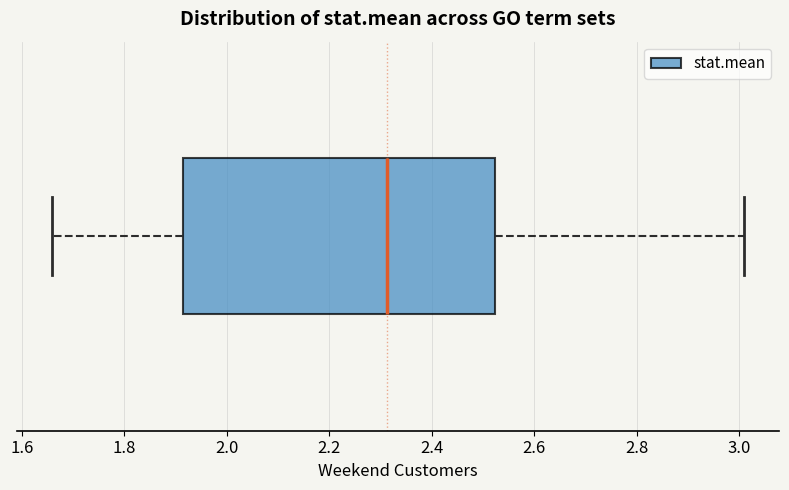

Transcribe this box plot: give where the median line is, the range the box spans, and where the two whiskers end, as read against the x-axis. The values are not printed on the chart, so give them approximately, as read against the axis.

median 2.32, box 1.92 to 2.52, whiskers 1.66 to 3.00